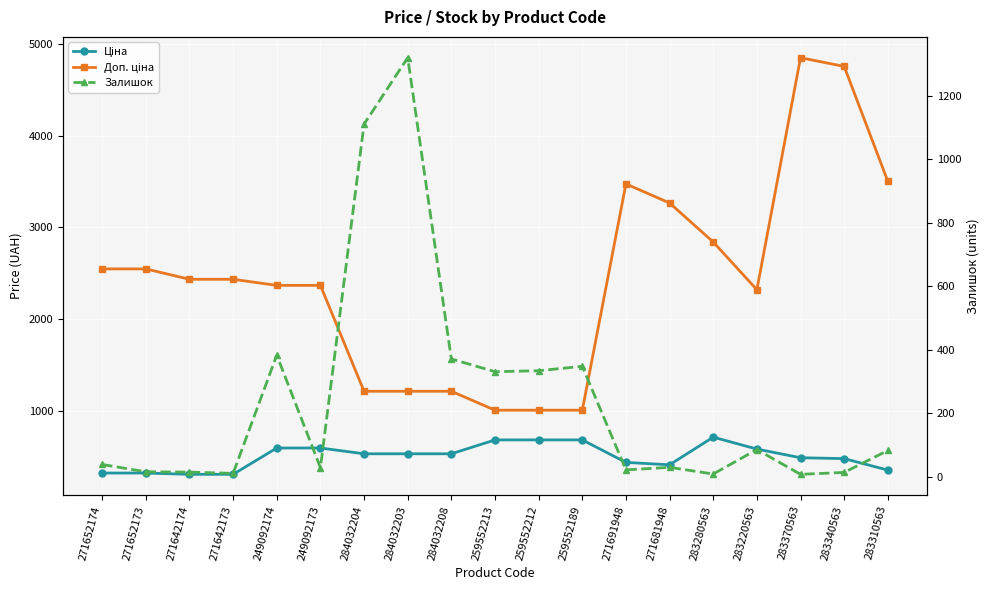

Which category has the lowest value in the Залишок series?

283370563